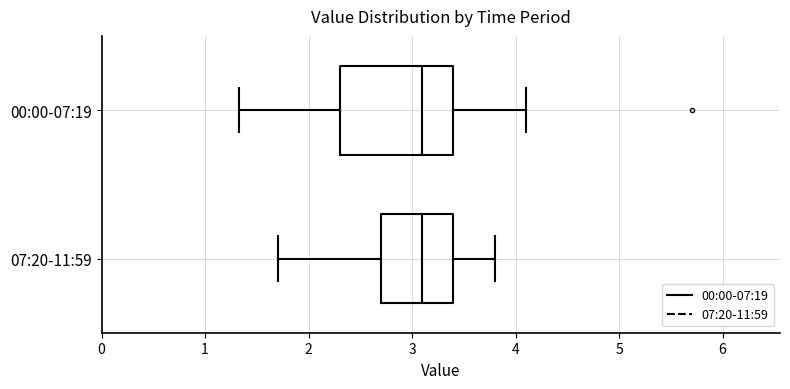

Reading bottom to top, read every box against the x-axis: the position of its median line, the range the box covers, and the ends of its whiskers. The values are not printed on the chart, so give them approximately, as read against the axis.

07:20-11:59: median 3.1, box 2.7 to 3.4, whiskers 1.7 to 3.8
00:00-07:19: median 3.1, box 2.3 to 3.4, whiskers 1.3 to 4.1